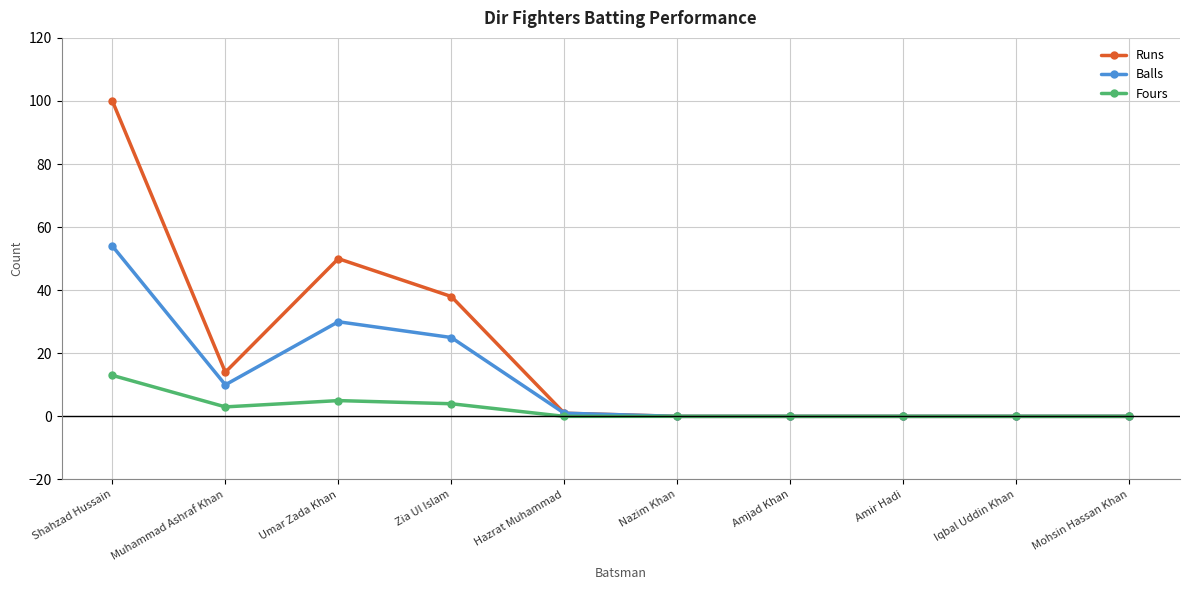

List the series in order of their peak value, highest first.

Runs, Balls, Fours